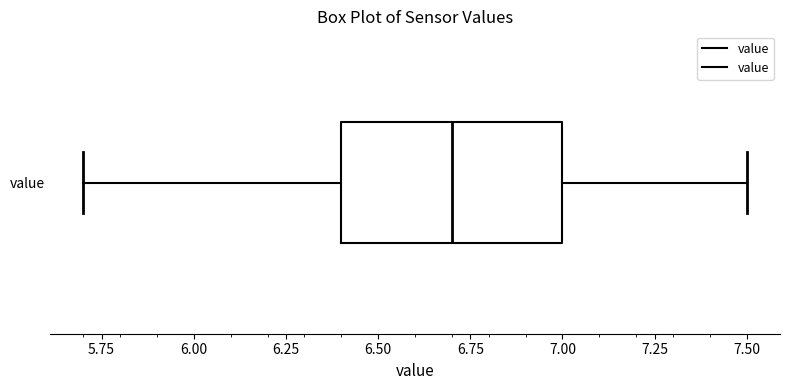

Where is the left edge of the box for value on the x-axis? The values are not printed on the chart, so give them approximately, as read against the axis.

6.4